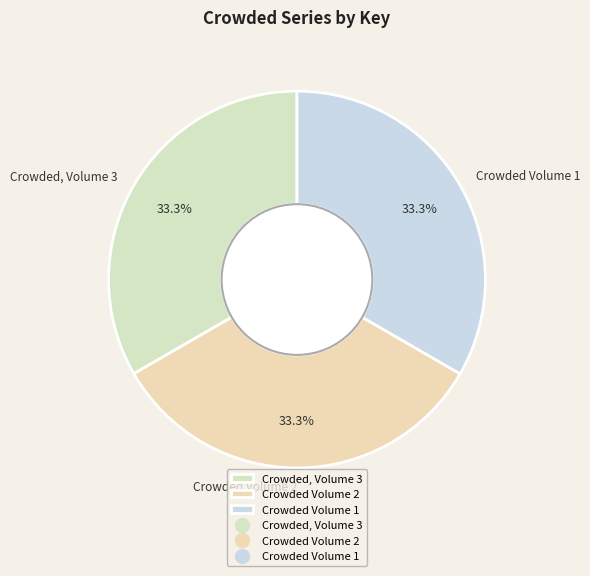

What portion of the pie excludes Crowded Volume 2?

66.7%